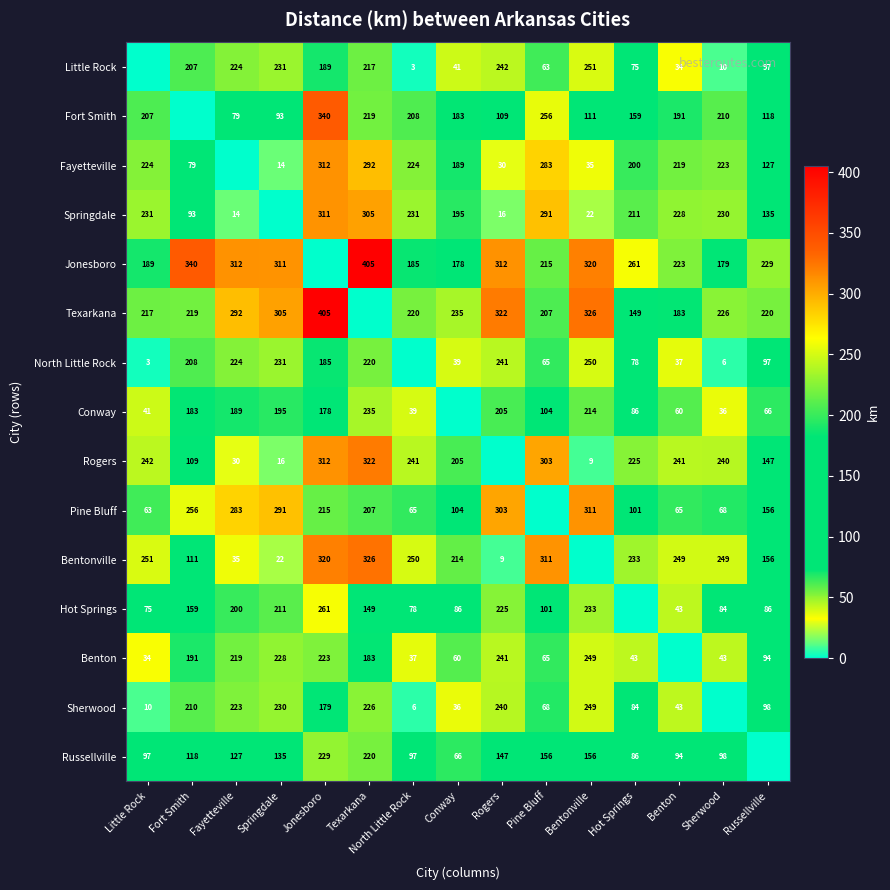

Is the value of Benton at Fayetteville greater than the value of Little Rock at Sherwood?

Yes